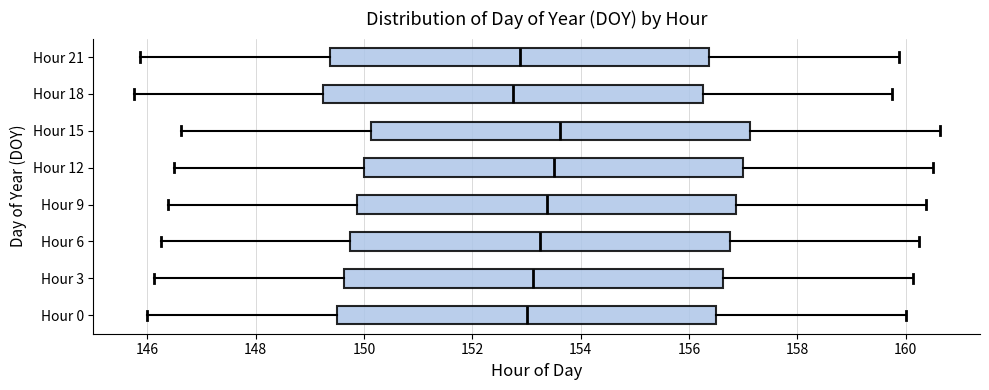

Reading bottom to top, read every box against the x-axis: the position of its median line, the range the box covers, and the ends of its whiskers. The values are not printed on the chart, so give them approximately, as read against the axis.

Hour 0: median 153.0, box 149.6 to 156.6, whiskers 146.0 to 160.0
Hour 3: median 153.2, box 149.6 to 156.6, whiskers 146.2 to 160.2
Hour 6: median 153.2, box 149.8 to 156.8, whiskers 146.2 to 160.2
Hour 9: median 153.4, box 149.8 to 156.8, whiskers 146.4 to 160.4
Hour 12: median 153.6, box 150.0 to 157.0, whiskers 146.6 to 160.6
Hour 15: median 153.6, box 150.2 to 157.2, whiskers 146.6 to 160.6
Hour 18: median 152.8, box 149.2 to 156.2, whiskers 145.8 to 159.8
Hour 21: median 152.8, box 149.4 to 156.4, whiskers 145.8 to 159.8